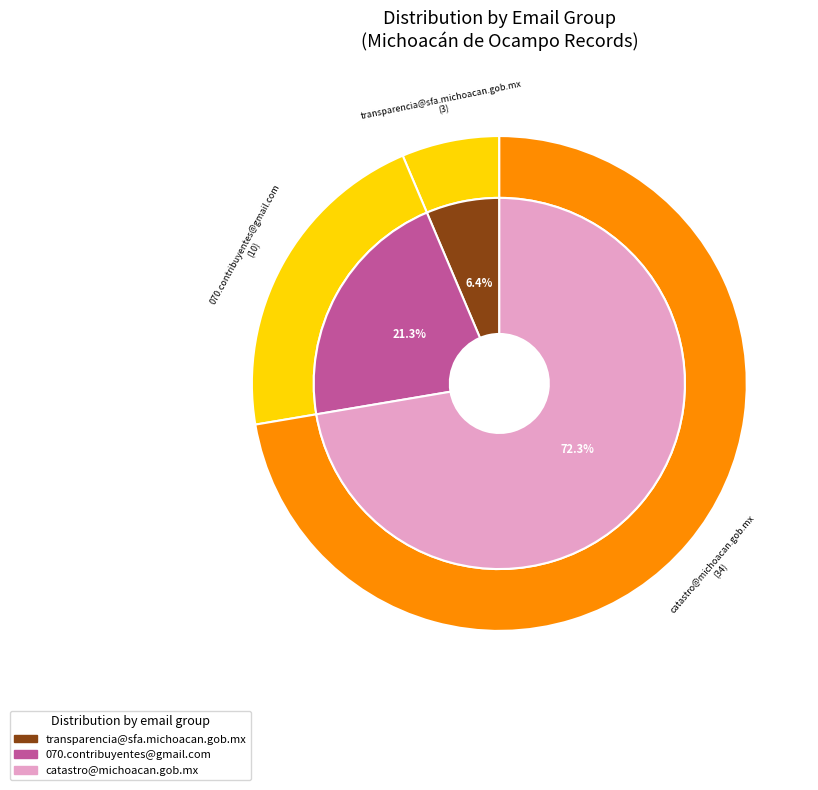

The 070.contribuyentes@gmail.com slice represents 21% of the pie. True or false?

True